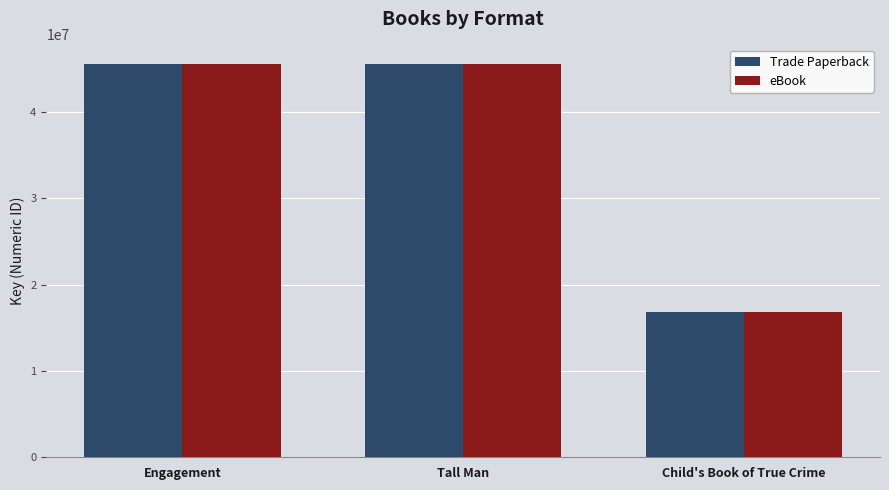

Is the value of eBook at Child's Book of True Crime greater than the value of Trade Paperback at Tall Man?

No